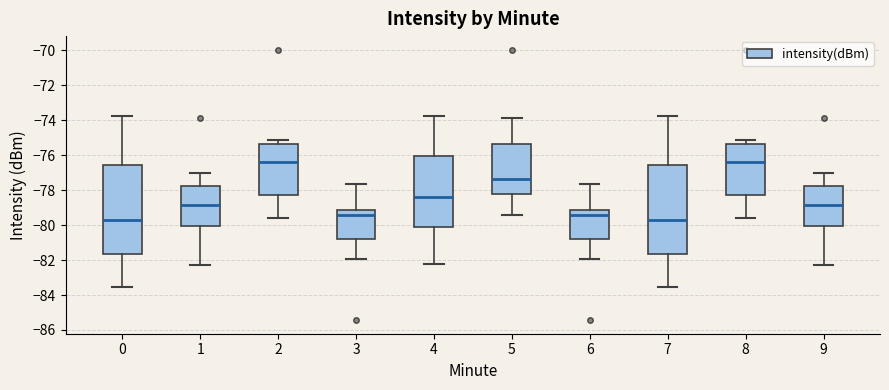

Reading left to right, read every box against the y-axis: the position of its median line, the range the box covers, and the ends of its whiskers. The values are not printed on the chart, so give them approximately, as read against the axis.

0: median -79.6, box -81.6 to -76.6, whiskers -83.6 to -73.8
1: median -78.8, box -80.0 to -77.8, whiskers -82.2 to -77.0
2: median -76.4, box -78.2 to -75.4, whiskers -79.6 to -75.2
3: median -79.4, box -80.8 to -79.2, whiskers -82.0 to -77.6
4: median -78.4, box -80.2 to -76.0, whiskers -82.2 to -73.8
5: median -77.4, box -78.2 to -75.4, whiskers -79.4 to -73.8
6: median -79.4, box -80.8 to -79.2, whiskers -82.0 to -77.6
7: median -79.6, box -81.6 to -76.6, whiskers -83.6 to -73.8
8: median -76.4, box -78.2 to -75.4, whiskers -79.6 to -75.2
9: median -78.8, box -80.0 to -77.8, whiskers -82.2 to -77.0